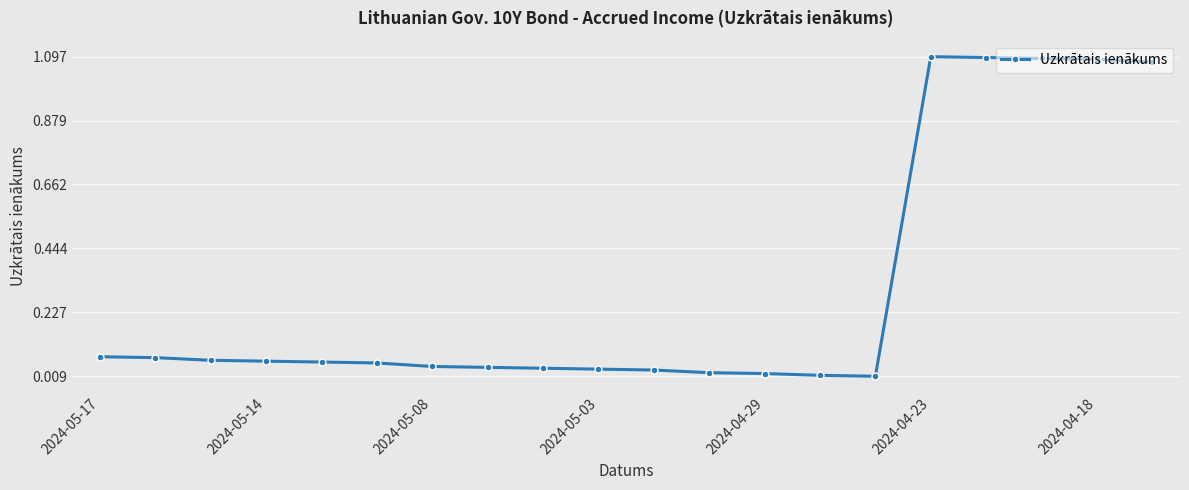

What is the sum of all values?

6.1